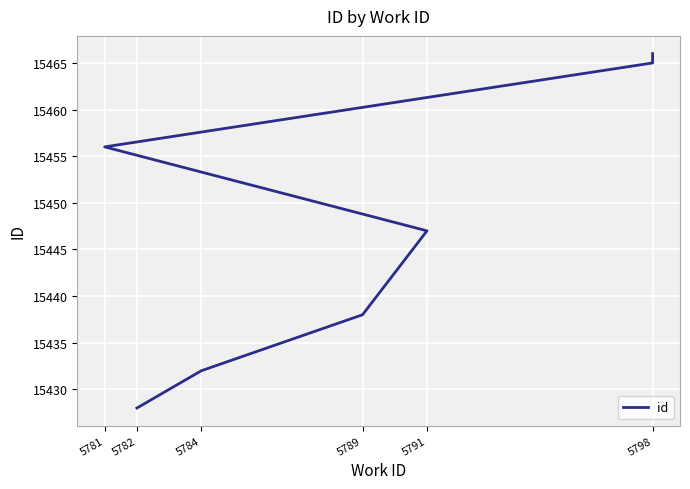

Is it true that the value at 5784 is 22024?

False